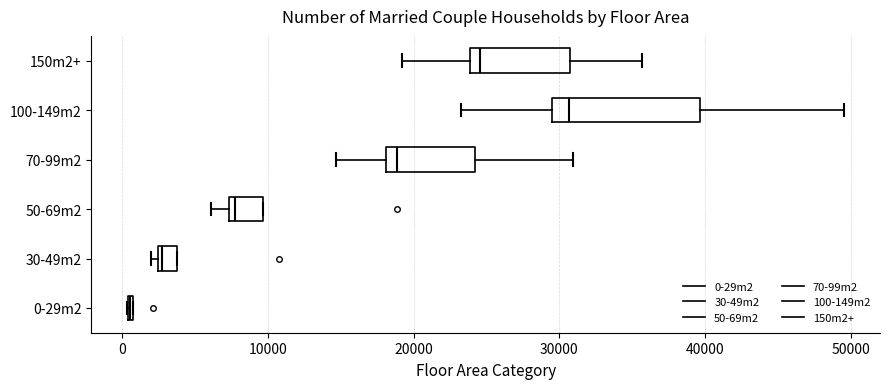

Which box is the widest, from its left edge to its right edge?

100-149m2